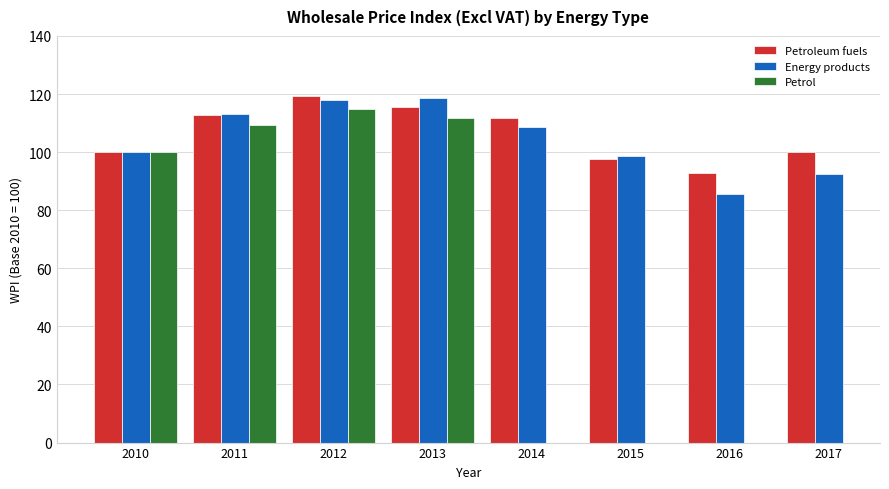

What is the difference between the maximum and minimum values in the Energy products series?

33.1